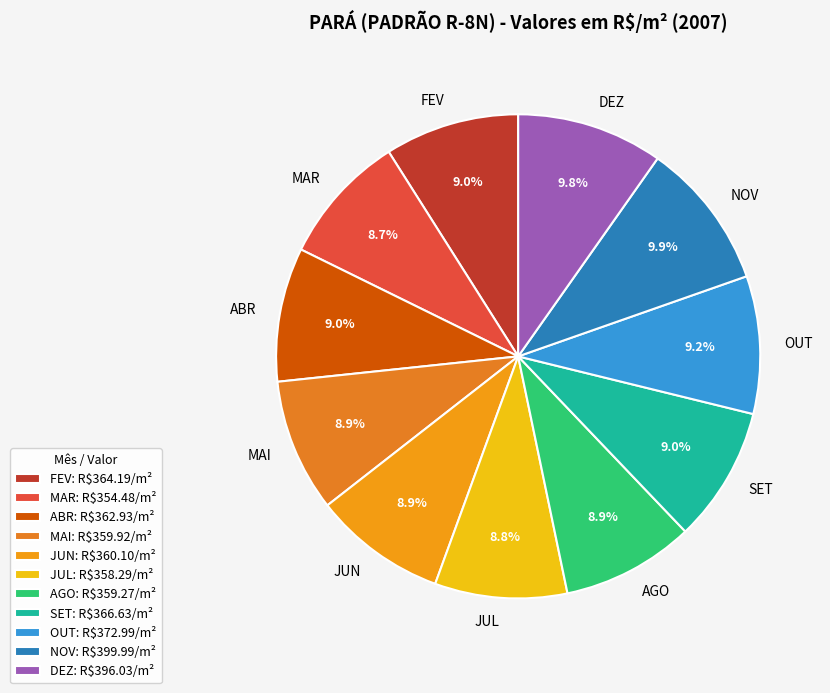

Do AGO and OUT together represent more than half of the pie?

No